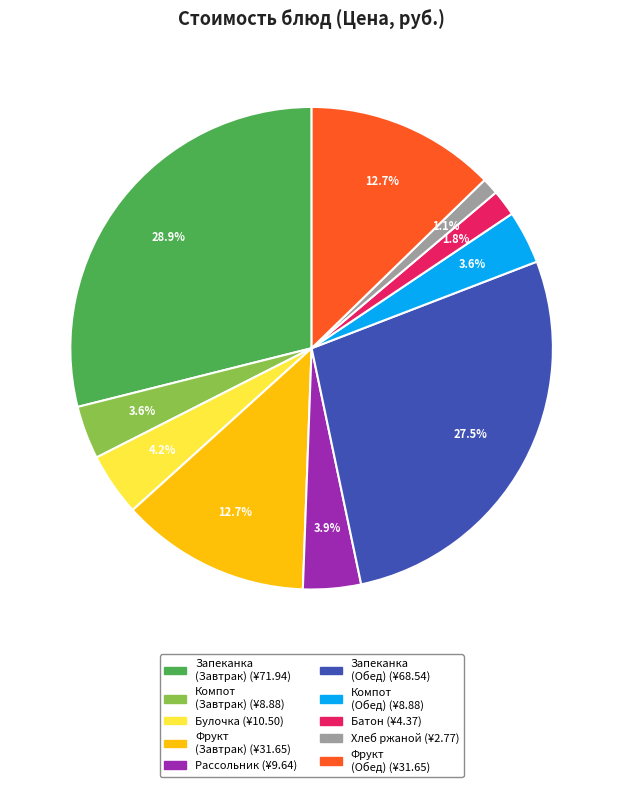

How many slices are in this pie chart?

10